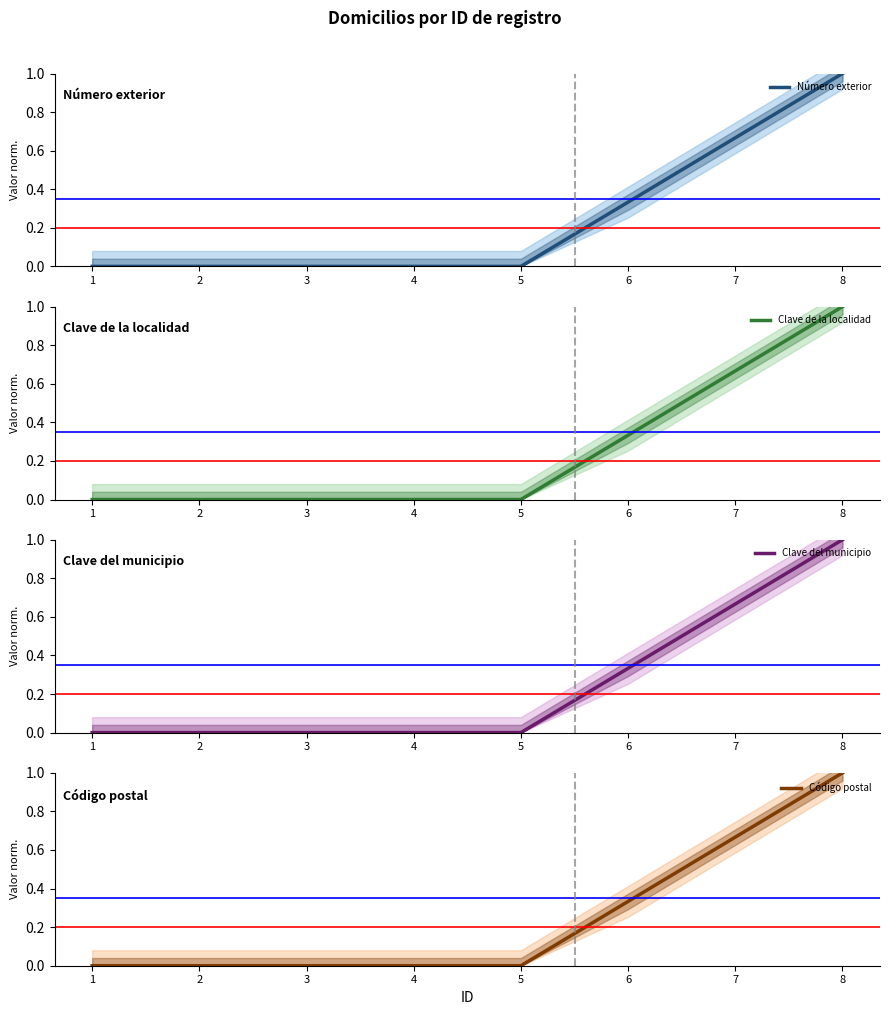

What is the sum of all Clave del municipio values?

2.0